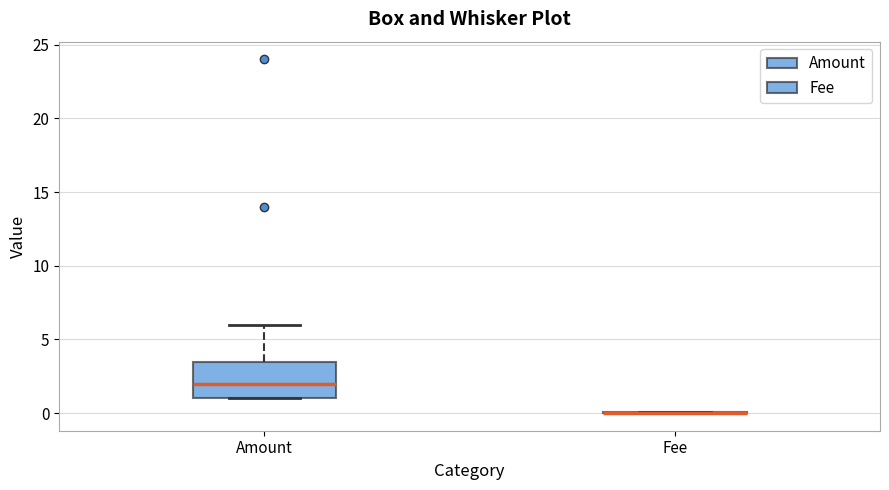

Comparing the boxes themselves (not the whiskers), which one is the tallest?

Amount